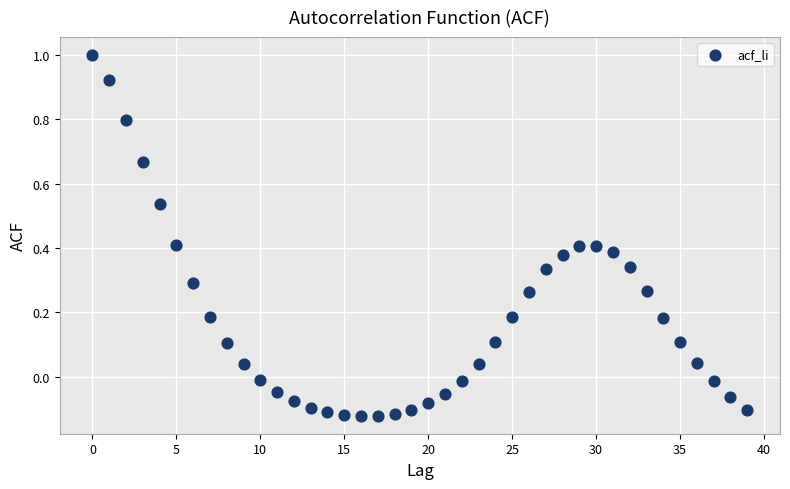

What is the range of Y values (max minus min)?

1.1